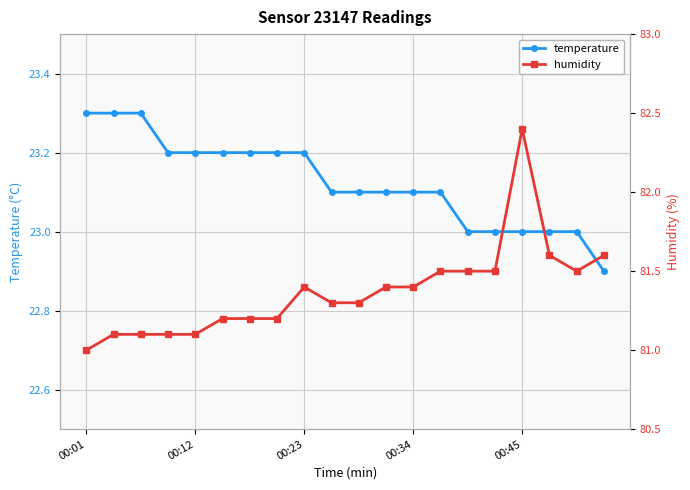

What is the minimum value shown in the chart?

22.9